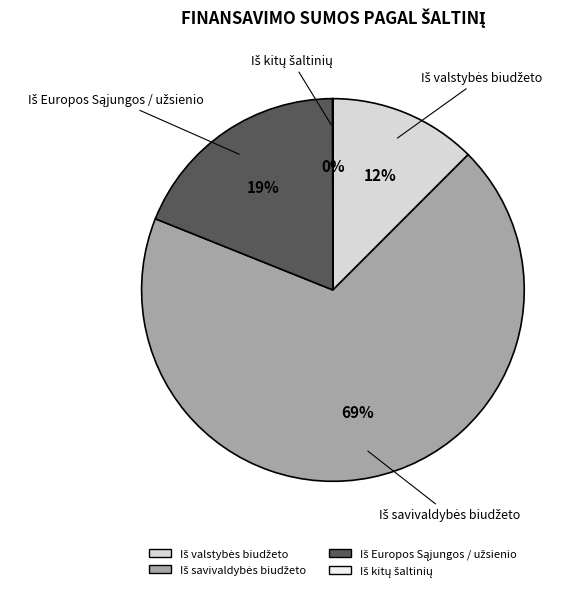

To the nearest percent, what is the average slice percentage?

25%